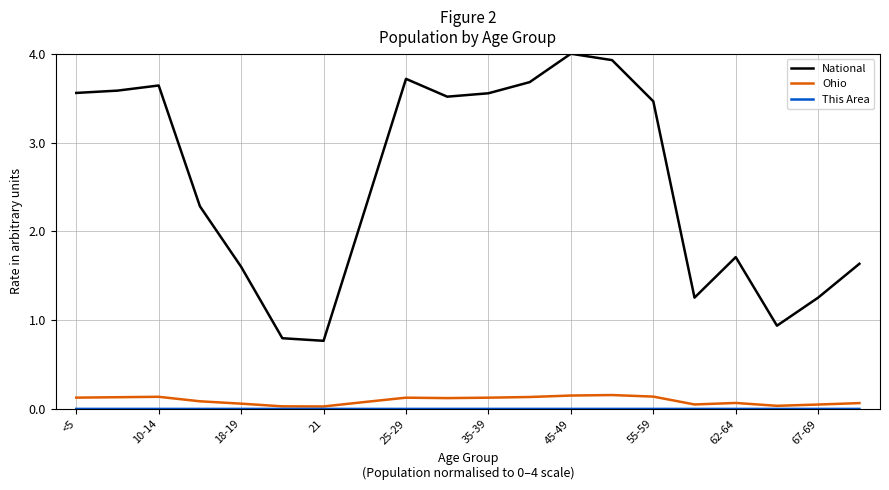

What is the sum of all National values?

51.1